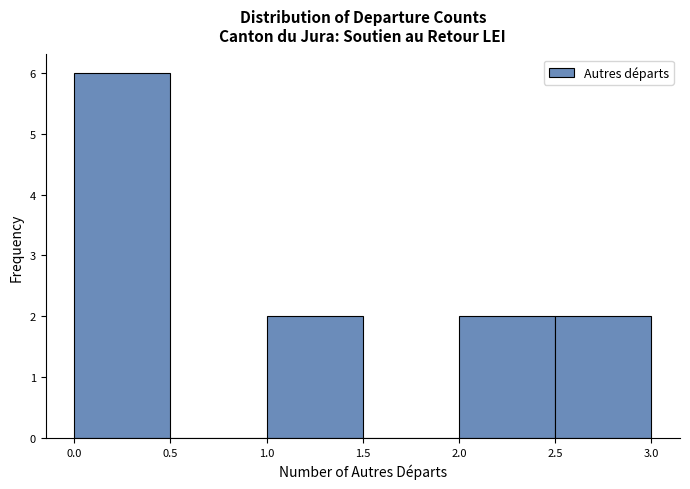

Reading left to right, list every bar in this chart as the range it spans on the x-axis followed by its height. The values are not printed on the chart, so give them approximately, as read against the axis.

0.0 to 0.5: 6
0.5 to 1.0: 0
1.0 to 1.5: 2
1.5 to 2.0: 0
2.0 to 2.5: 2
2.5 to 3.0: 2